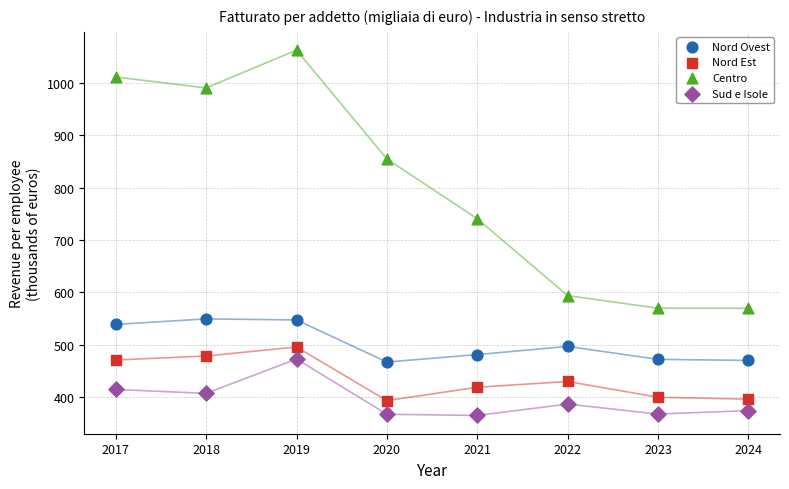

Across all data points, what is the range of X values (max minus min)?

7.0